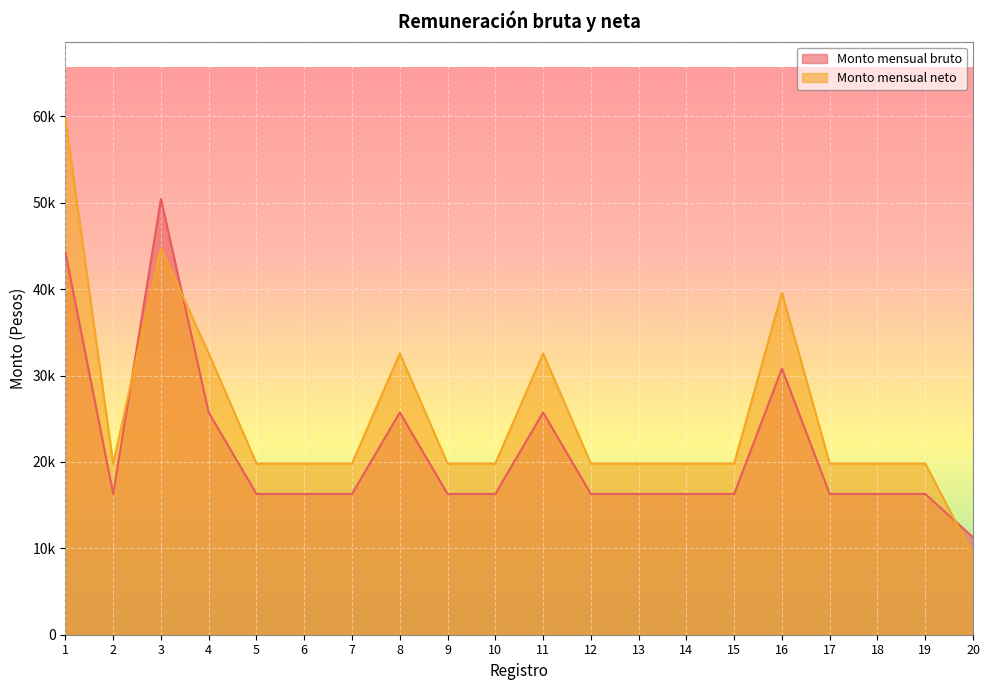

What is the sum of the Monto mensual neto values at 4 and 13?

52384.3